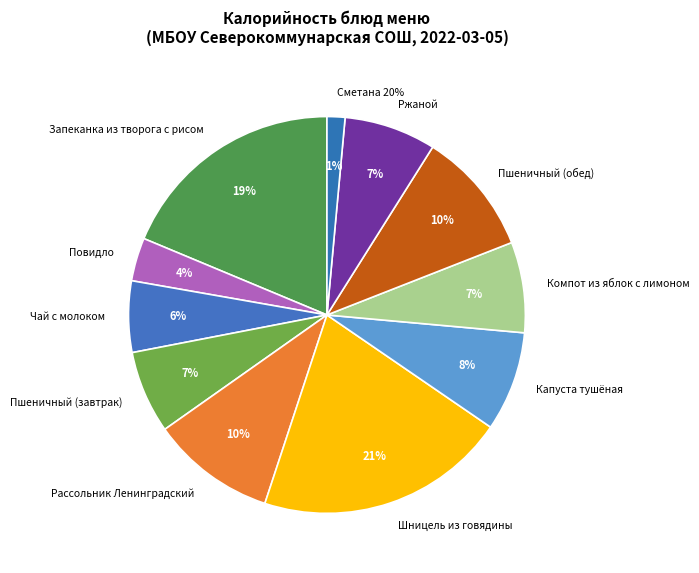

Rank the categories by value from highest to lowest.

Шницель из говядины, Запеканка из творога с рисом, Рассольник Ленинградский, Пшеничный (обед), Капуста тушёная, Ржаной, Компот из яблок с лимоном, Пшеничный (завтрак), Чай с молоком, Повидло, Сметана 20%